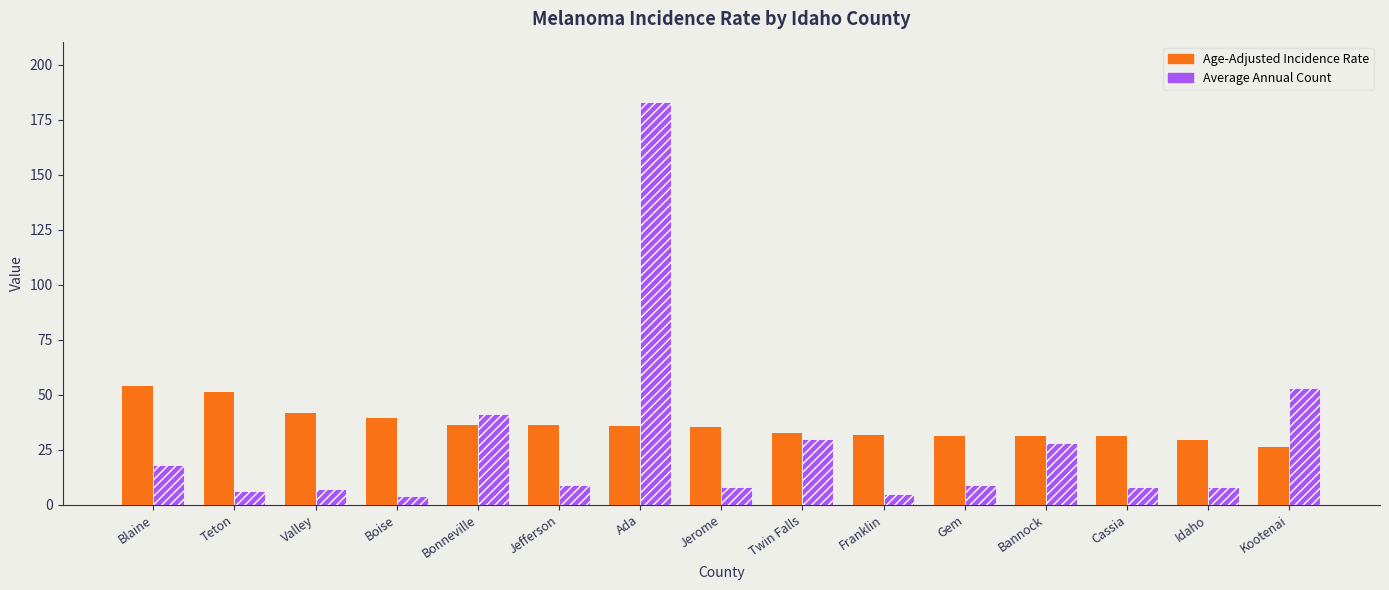

How many values in the Age-Adjusted Incidence Rate series exceed 35?

8